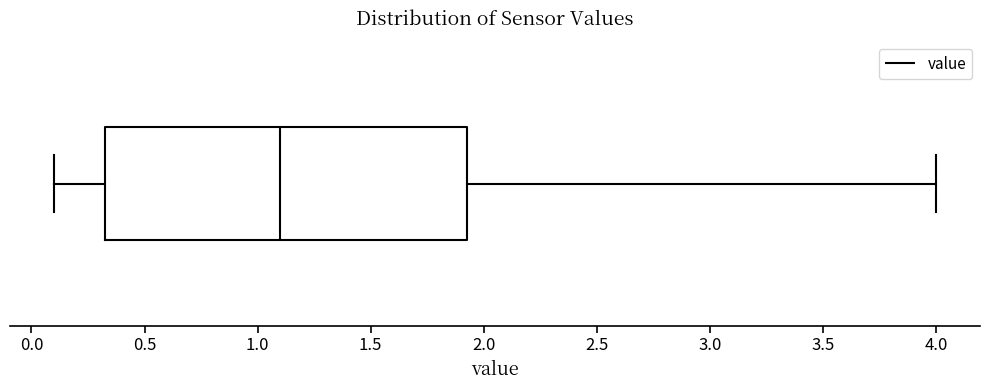

Read this box plot against the x-axis: the position of the median line, the range covered by the box, and the ends of both whiskers. The values are not printed on the chart, so give them approximately, as read against the axis.

median 1.10, box 0.35 to 1.95, whiskers 0.10 to 4.00